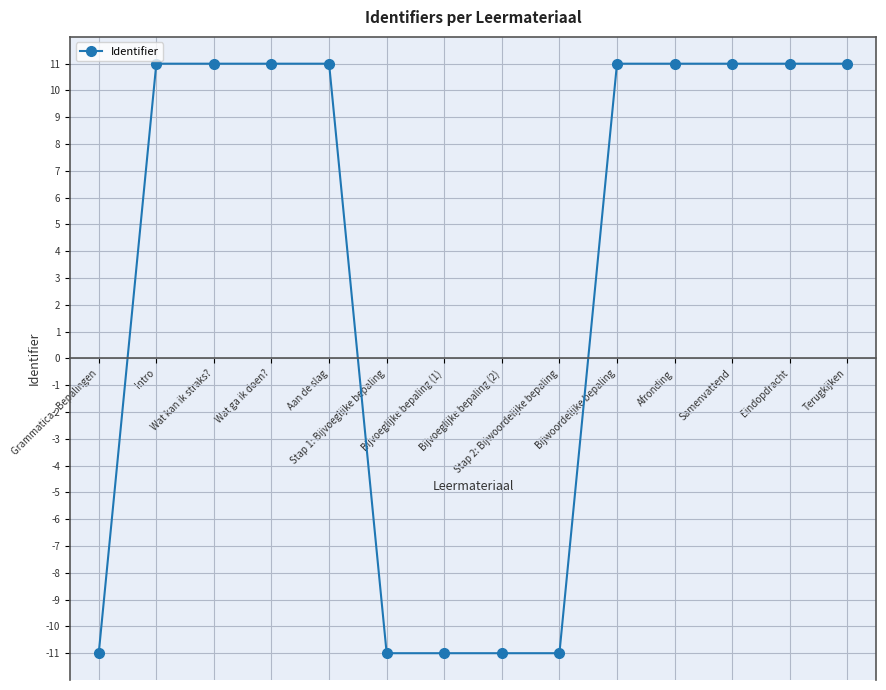

What is the change in value from Stap 2: Bijwoordelijke bepaling to Bijwoordelijke bepaling?

+22.0